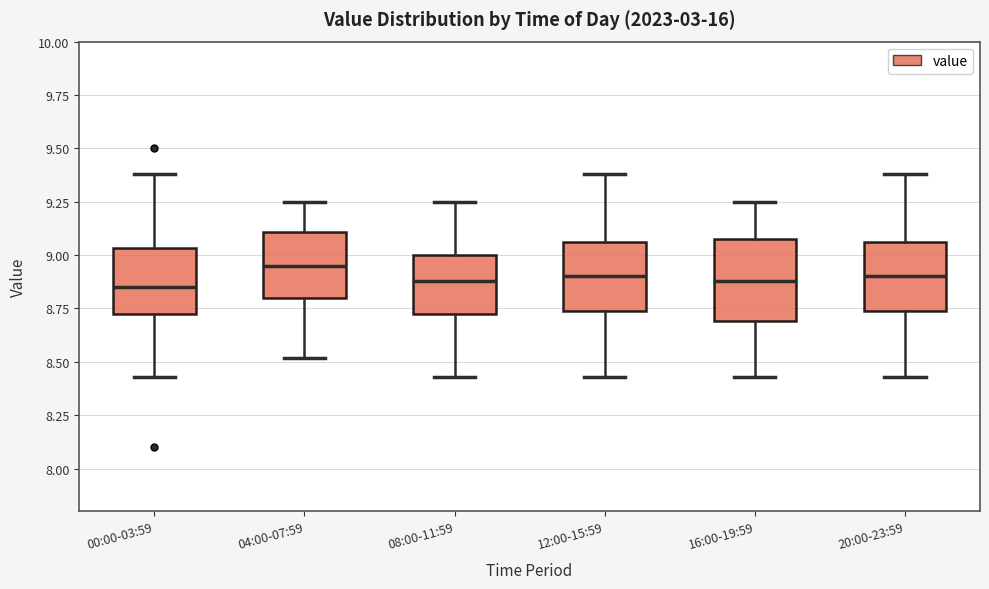

Reading left to right, read every box against the y-axis: the position of its median line, the range the box covers, and the ends of its whiskers. The values are not printed on the chart, so give them approximately, as read against the axis.

00:00-03:59: median 8.85, box 8.75 to 9.05, whiskers 8.45 to 9.40
04:00-07:59: median 8.95, box 8.80 to 9.10, whiskers 8.50 to 9.25
08:00-11:59: median 8.90, box 8.75 to 9.00, whiskers 8.45 to 9.25
12:00-15:59: median 8.90, box 8.75 to 9.05, whiskers 8.45 to 9.40
16:00-19:59: median 8.90, box 8.70 to 9.10, whiskers 8.45 to 9.25
20:00-23:59: median 8.90, box 8.75 to 9.05, whiskers 8.45 to 9.40